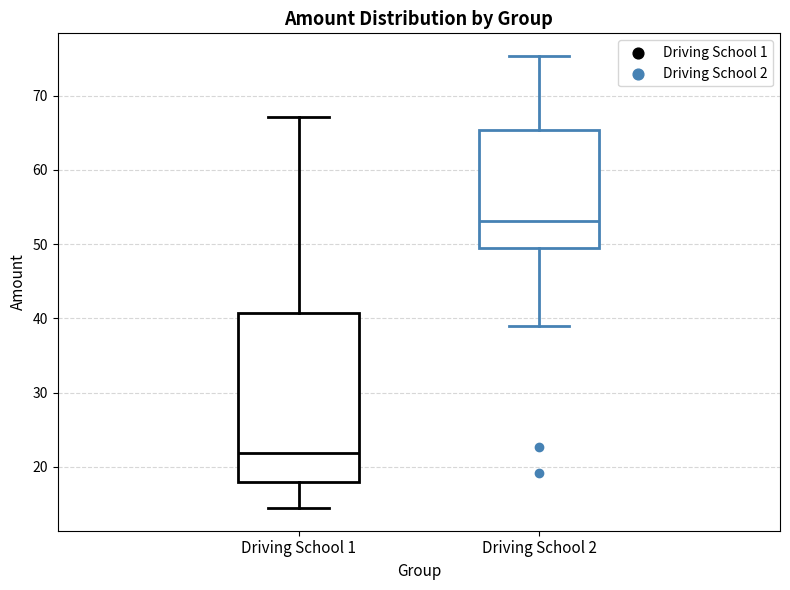

Reading left to right, transcribe this box plot: for each box, give where its median line is, the range the box spans, and where its two whiskers end, as read against the y-axis. The values are not printed on the chart, so give them approximately, as read against the axis.

Driving School 1: median 22, box 18 to 41, whiskers 14 to 67
Driving School 2: median 53, box 49 to 65, whiskers 39 to 75